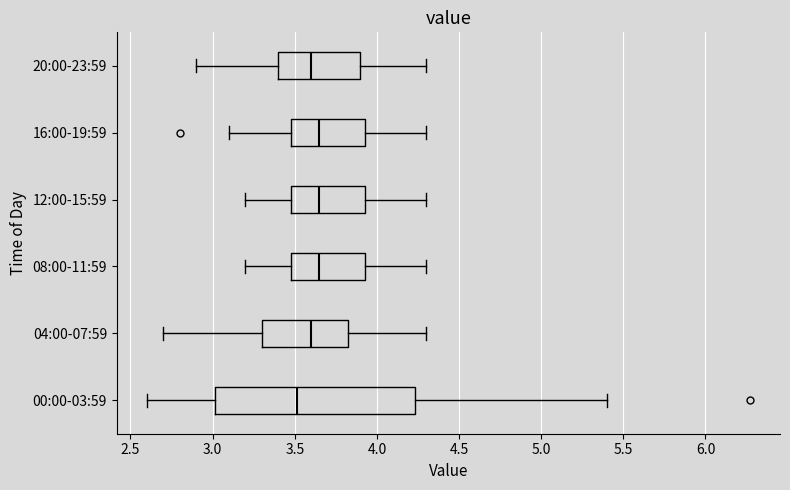

Reading bottom to top, transcribe this box plot: for each box, give where its median line is, the range the box spans, and where its two whiskers end, as read against the x-axis. The values are not printed on the chart, so give them approximately, as read against the axis.

00:00-03:59: median 3.50, box 3.00 to 4.25, whiskers 2.60 to 5.40
04:00-07:59: median 3.60, box 3.30 to 3.85, whiskers 2.70 to 4.30
08:00-11:59: median 3.65, box 3.50 to 3.95, whiskers 3.20 to 4.30
12:00-15:59: median 3.65, box 3.50 to 3.95, whiskers 3.20 to 4.30
16:00-19:59: median 3.65, box 3.50 to 3.95, whiskers 3.10 to 4.30
20:00-23:59: median 3.60, box 3.40 to 3.90, whiskers 2.90 to 4.30